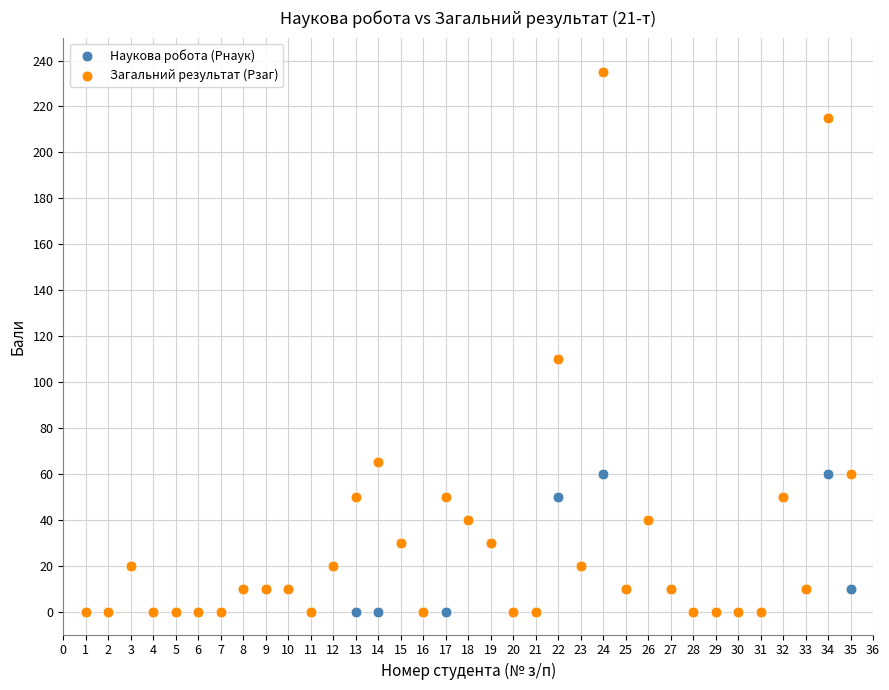

Which series has the largest Y range (max minus min)?

Загальний результат (Рзаг)